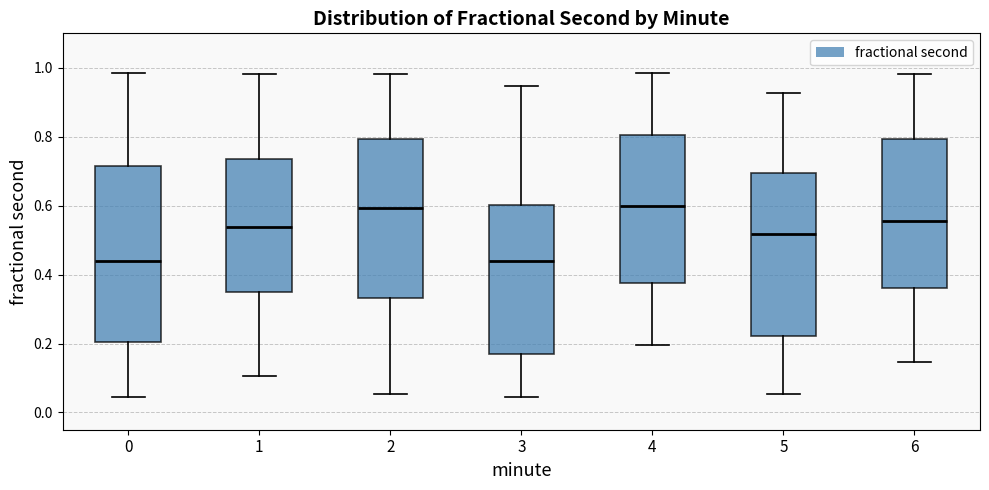

Reading left to right, read every box against the y-axis: the position of its median line, the range the box covers, and the ends of its whiskers. The values are not printed on the chart, so give them approximately, as read against the axis.

0: median 0.44, box 0.20 to 0.72, whiskers 0.04 to 0.98
1: median 0.54, box 0.36 to 0.74, whiskers 0.10 to 0.98
2: median 0.60, box 0.34 to 0.80, whiskers 0.06 to 0.98
3: median 0.44, box 0.18 to 0.60, whiskers 0.04 to 0.94
4: median 0.60, box 0.38 to 0.80, whiskers 0.20 to 0.98
5: median 0.52, box 0.22 to 0.70, whiskers 0.06 to 0.92
6: median 0.56, box 0.36 to 0.80, whiskers 0.14 to 0.98